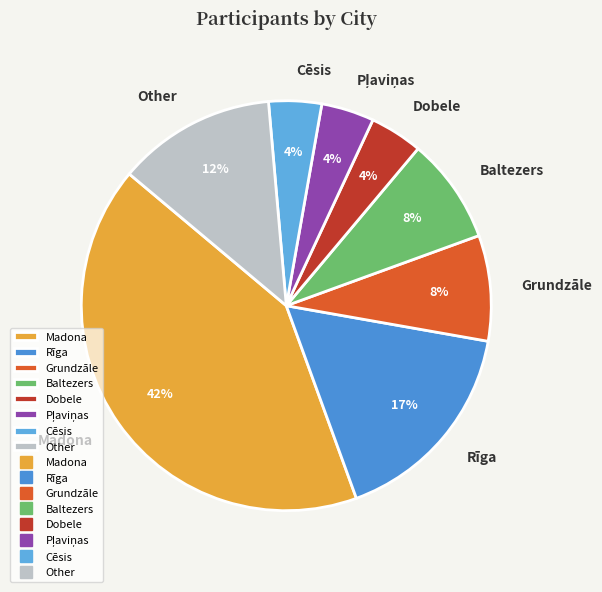

What is the largest slice in the pie chart?

Madona